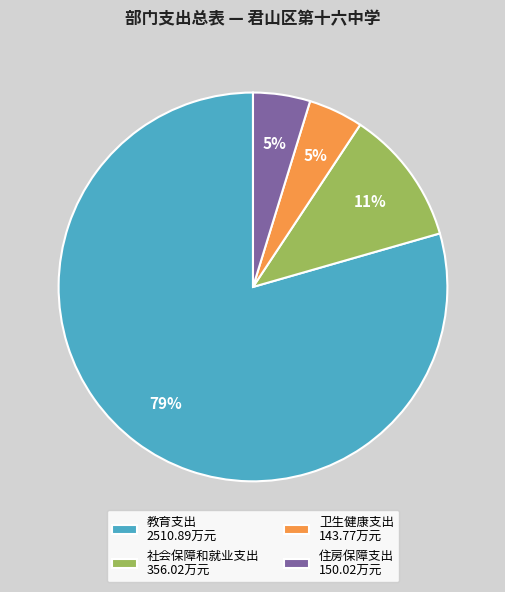

Is there any slice that represents more than half of the pie?

Yes